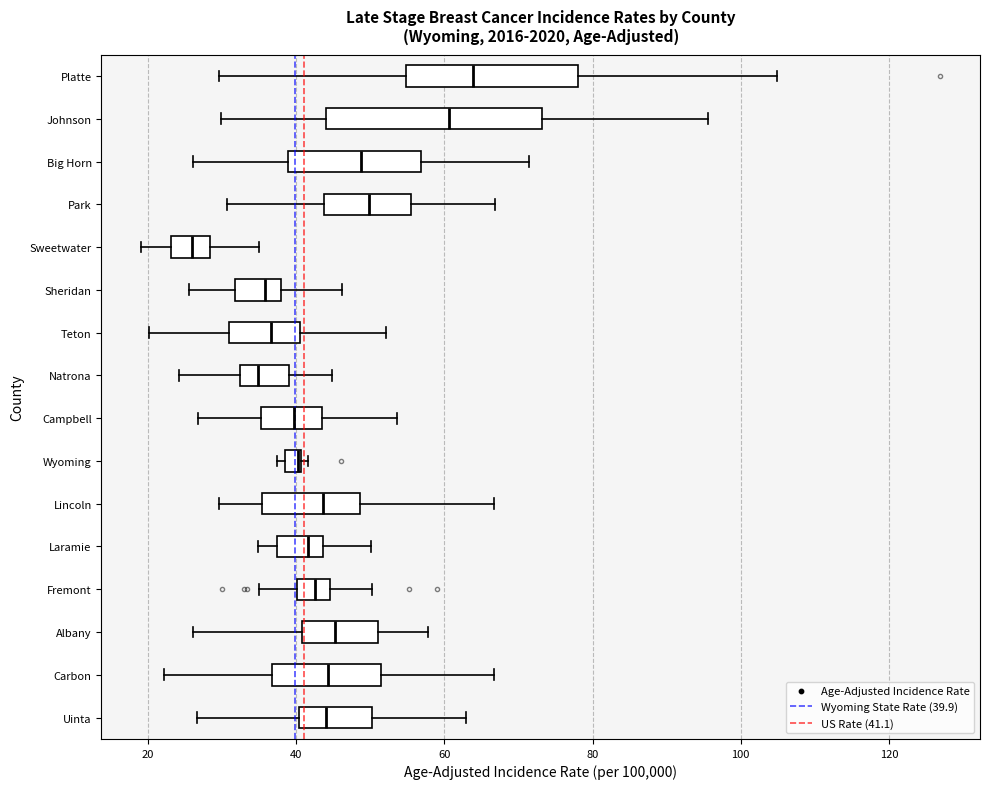

Comparing the boxes themselves (not the whiskers), which one is the widest?

Johnson